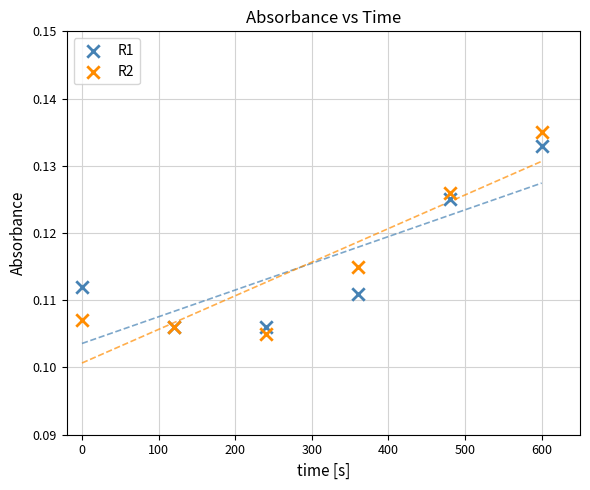

What are all the series names shown in the legend?

R1, R2